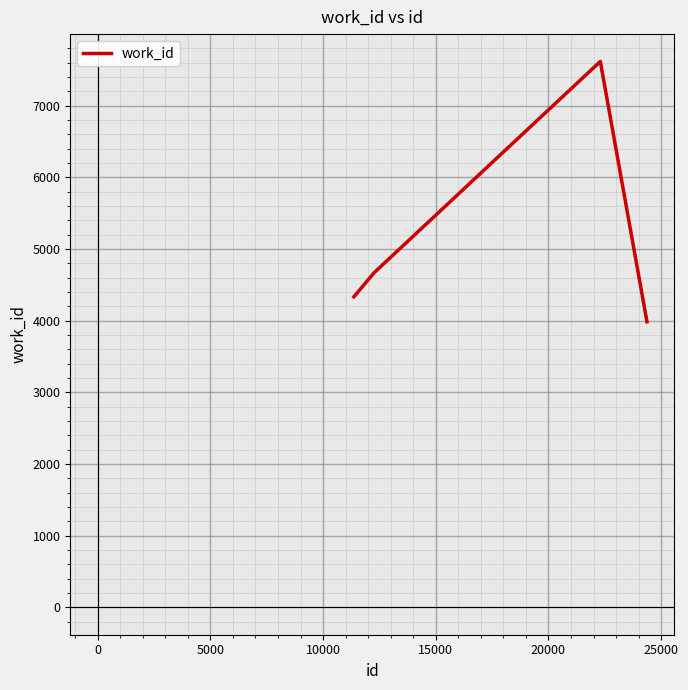

How many categories are shown in the chart?

6